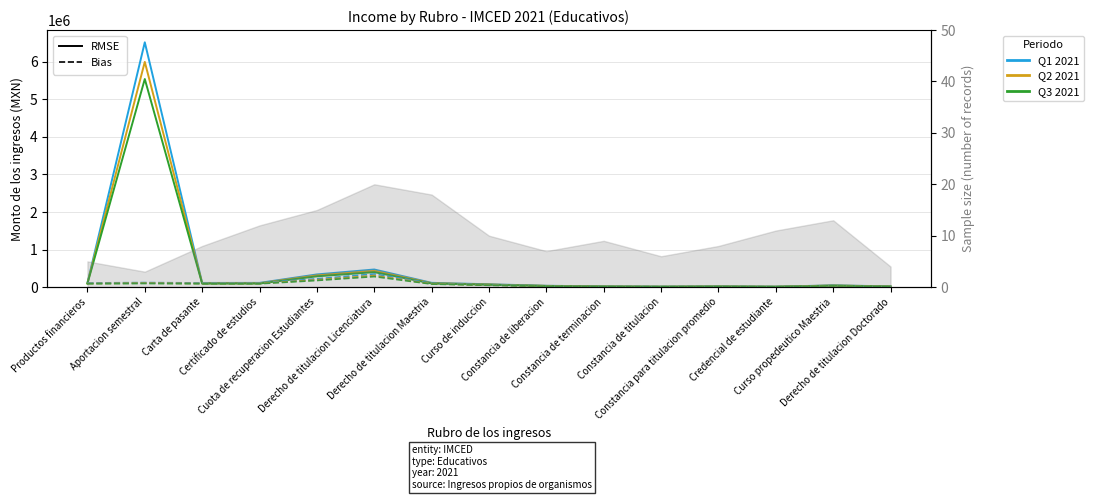

What position from the left is Derecho de titulacion Licenciatura?

6